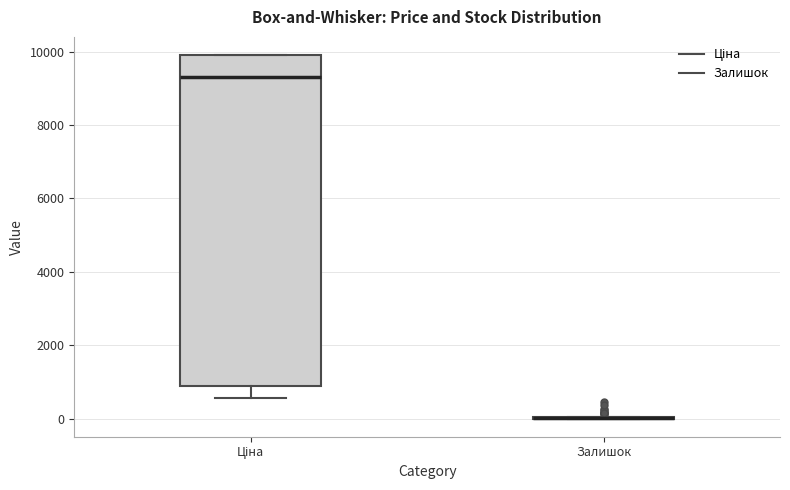

Where does the median line of the box for Ціна sit on the y-axis? The values are not printed on the chart, so give them approximately, as read against the axis.

9400